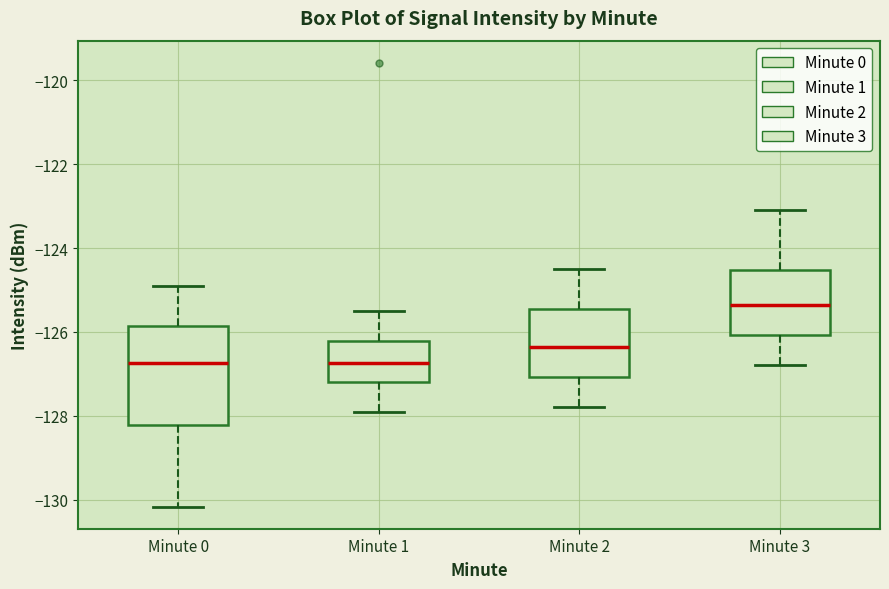

Where is the lower edge of the box for Minute 1 on the y-axis? The values are not printed on the chart, so give them approximately, as read against the axis.

-127.2